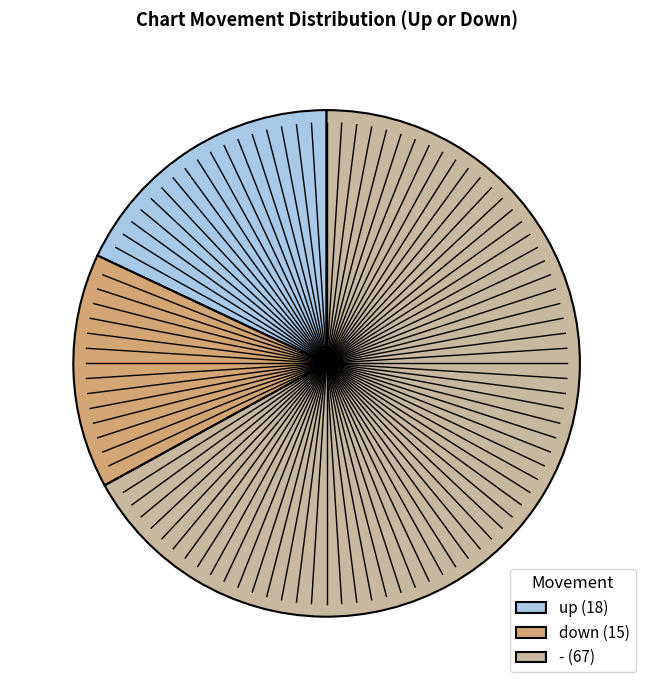

What is the ratio of the value at down to the value at -?

0.2